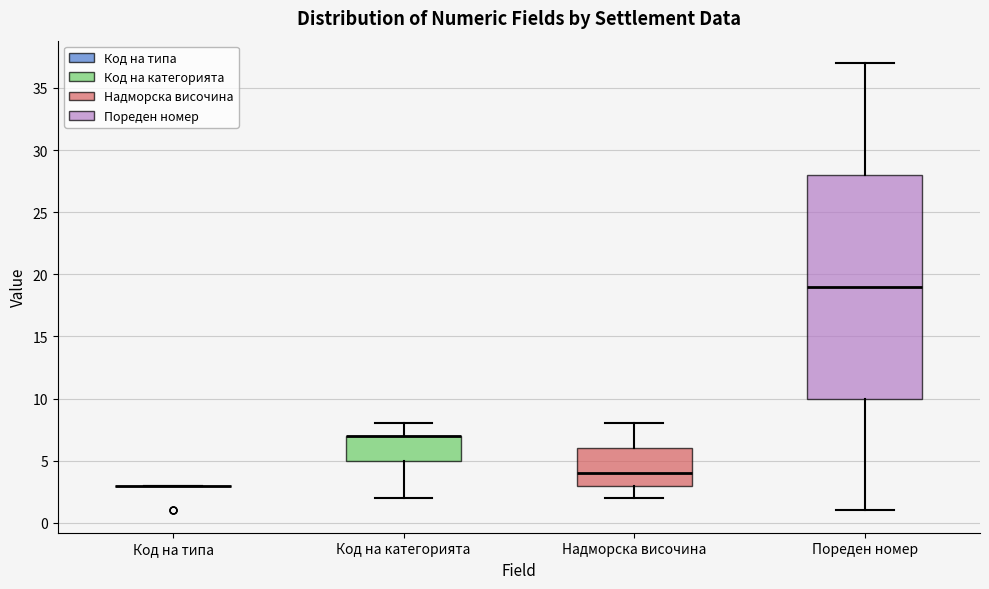

Which box is the tallest, from its lower edge to its upper edge?

Пореден номер